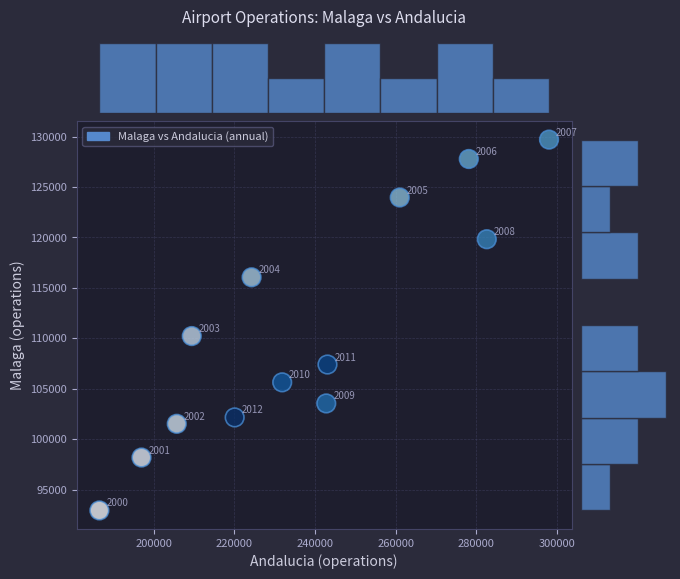

What is the range of Y values (max minus min)?

36768